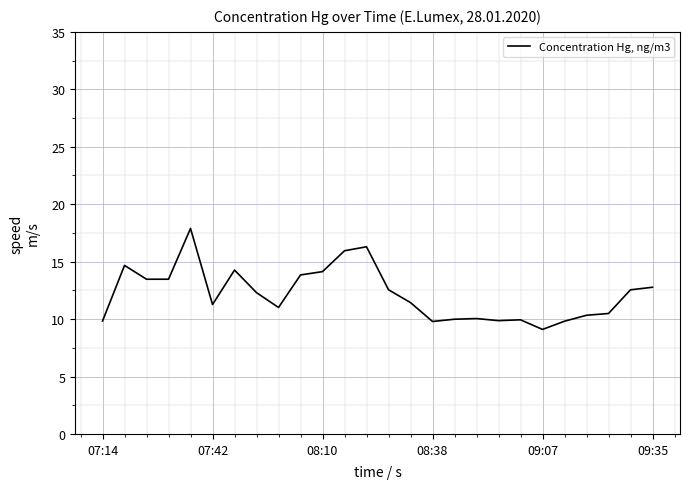

How many values exceed 12?

13